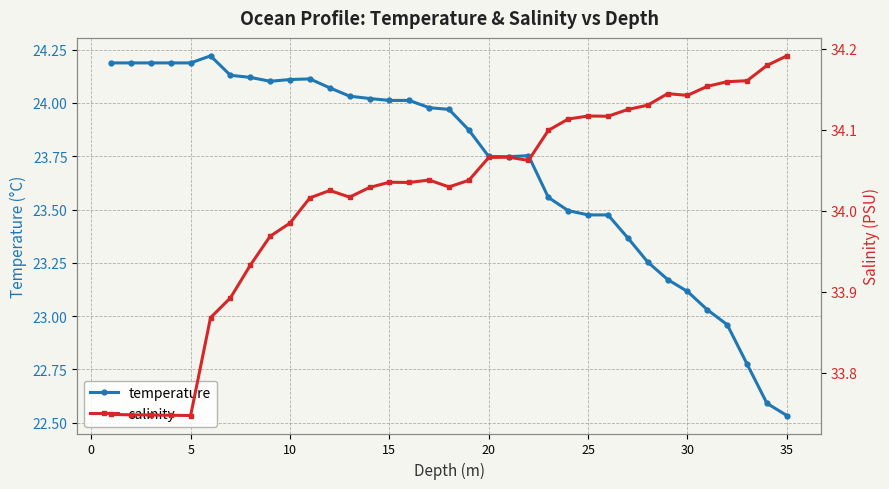

True or false: salinity and temperature cross at least once.

False